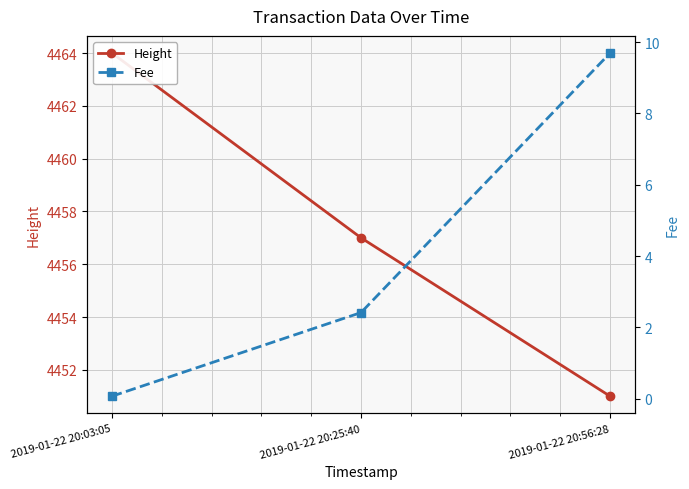

List the series in order of their overall mean, highest first.

Height, Fee